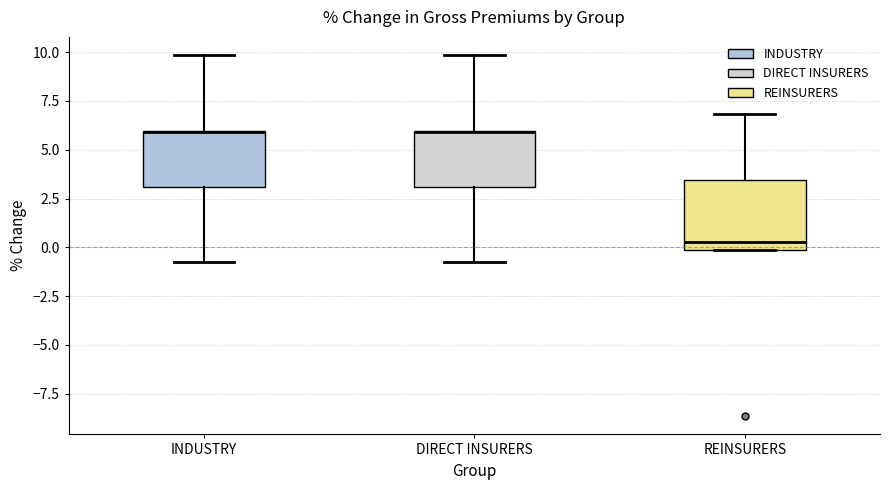

Where does the lower whisker of the box for INDUSTRY end on the y-axis? The values are not printed on the chart, so give them approximately, as read against the axis.

-0.5